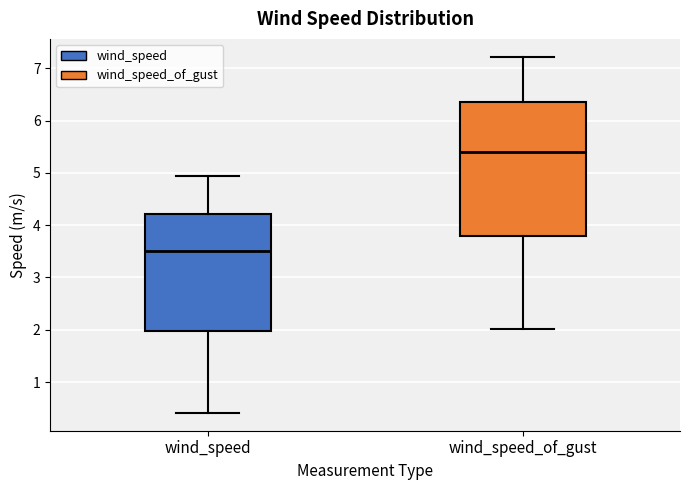

Reading left to right, transcribe this box plot: for each box, give where its median line is, the range the box spans, and where its two whiskers end, as read against the y-axis. The values are not printed on the chart, so give them approximately, as read against the axis.

wind_speed: median 3.5, box 2.0 to 4.2, whiskers 0.4 to 4.9
wind_speed_of_gust: median 5.4, box 3.8 to 6.4, whiskers 2.0 to 7.2